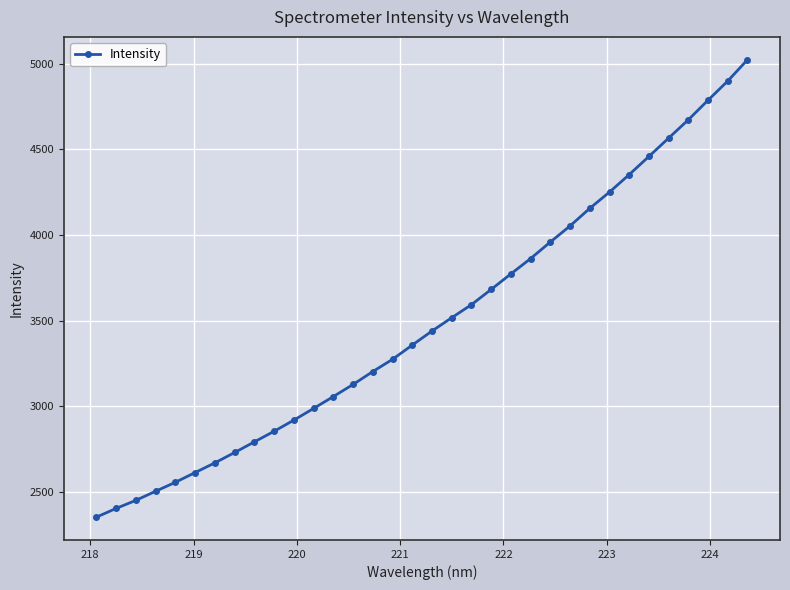

What is the value of the 2nd point from the left?

2404.5